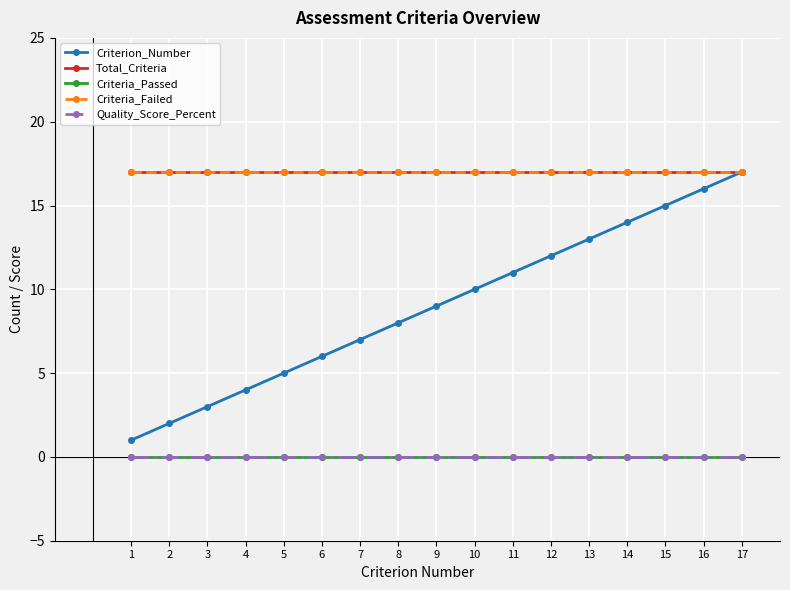

Which series has the largest range (max minus min)?

Criterion_Number